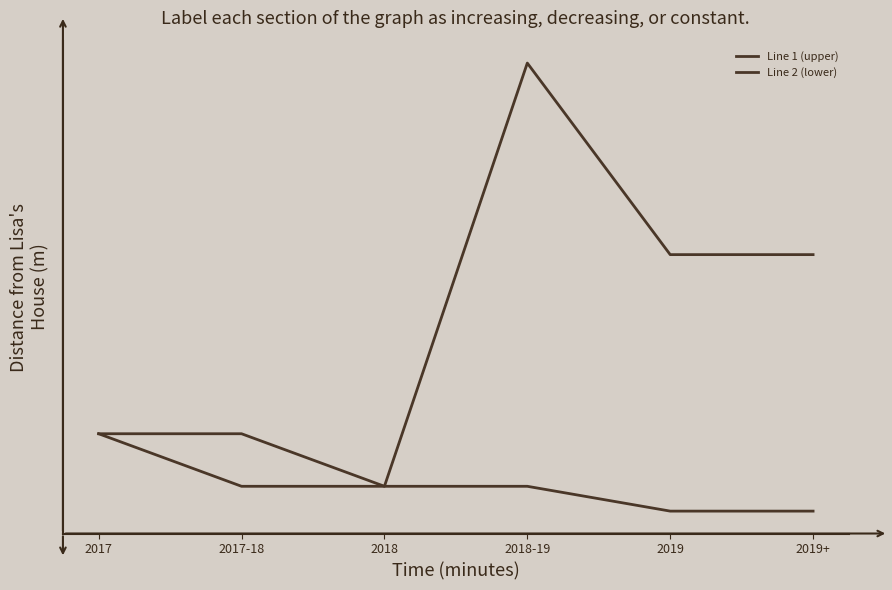

What is the label of the 1st point from the left?

2017